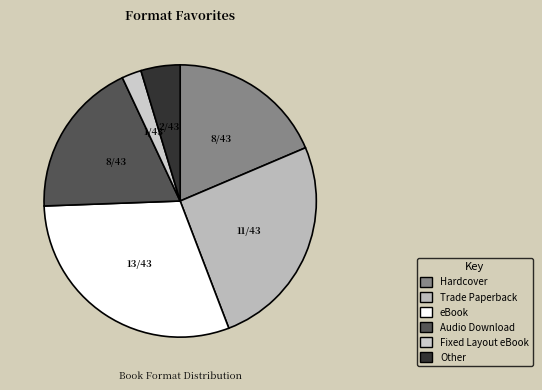

How many segments does this pie chart have?

6